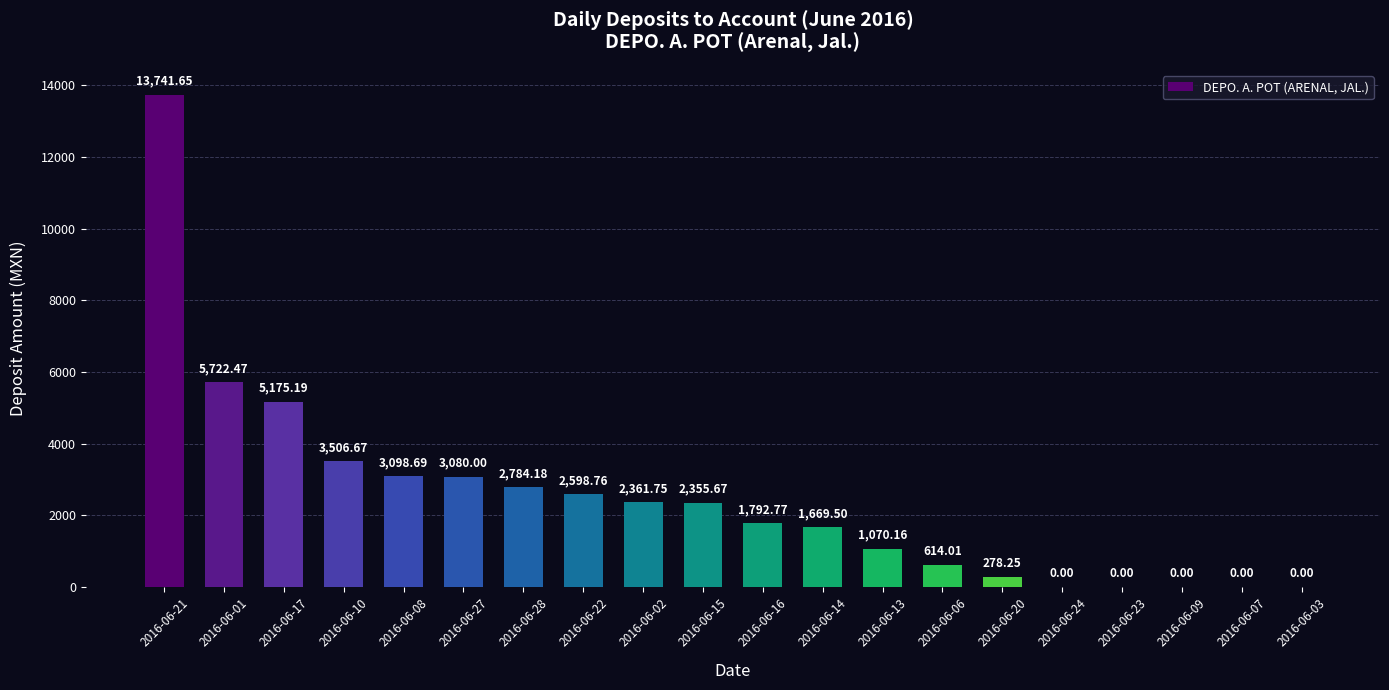

How many data points does each series have?

20